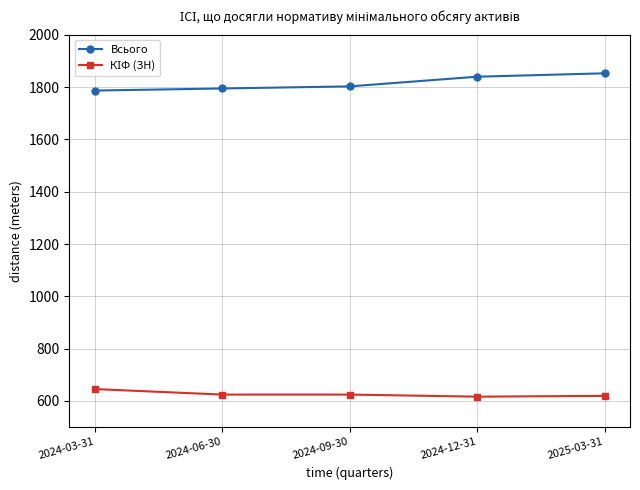

What is the maximum value shown in the chart?

1853